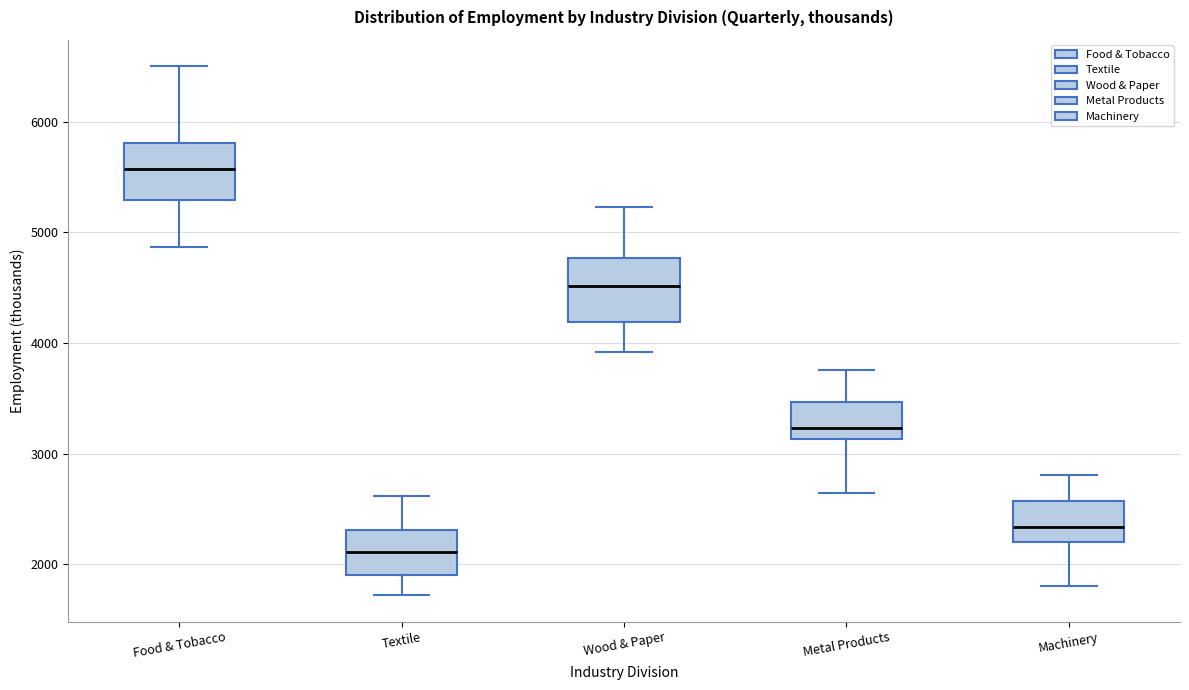

Reading left to right, transcribe this box plot: for each box, give where its median line is, the range the box spans, and where its two whiskers end, as read against the y-axis. The values are not printed on the chart, so give them approximately, as read against the axis.

Food & Tobacco: median 5600, box 5300 to 5800, whiskers 4900 to 6500
Textile: median 2100, box 1900 to 2300, whiskers 1700 to 2600
Wood & Paper: median 4500, box 4200 to 4800, whiskers 3900 to 5200
Metal Products: median 3200, box 3100 to 3500, whiskers 2600 to 3800
Machinery: median 2300, box 2200 to 2600, whiskers 1800 to 2800